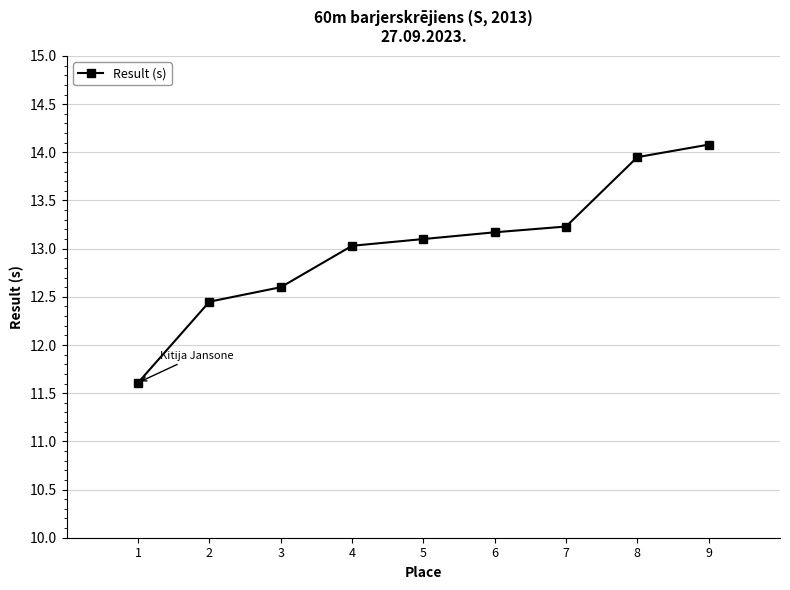

How many data points are less than 13?

3